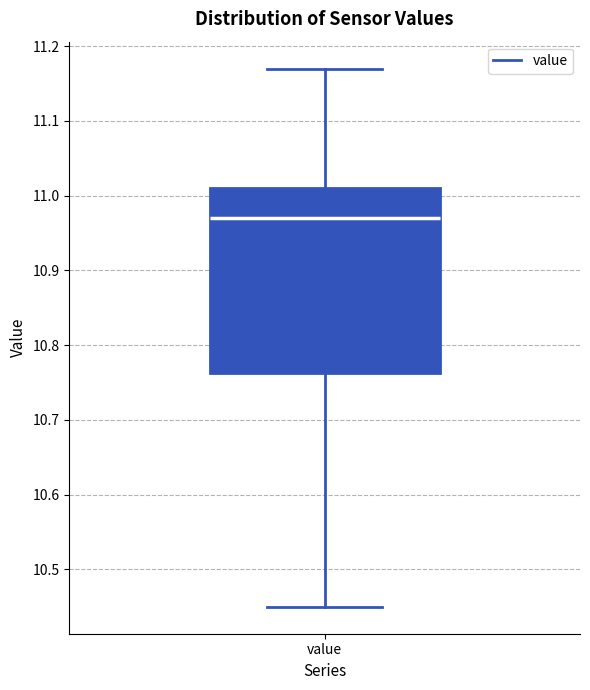

Where is the upper edge of the box for value on the y-axis? The values are not printed on the chart, so give them approximately, as read against the axis.

11.01